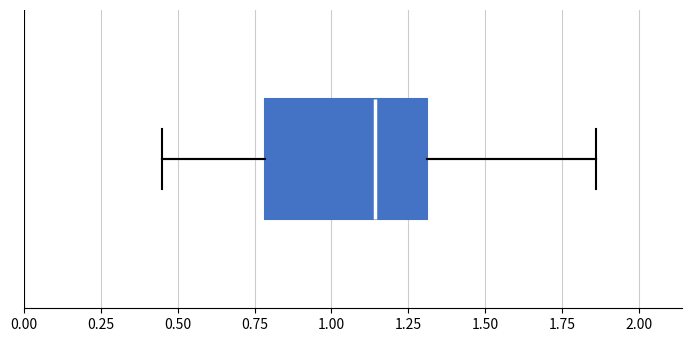

Where does the left whisker of the box end on the x-axis? The values are not printed on the chart, so give them approximately, as read against the axis.

0.45